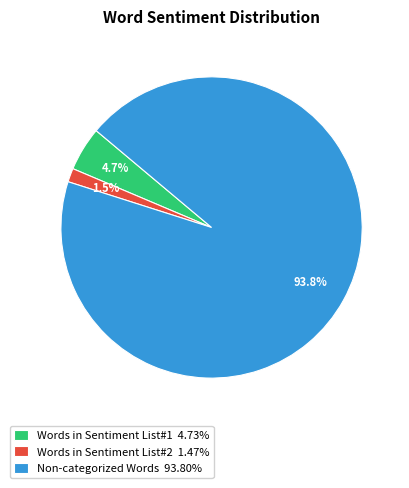

What percentage do Words in Sentiment List#2 1.47% and Non-categorized Words 93.80% together represent?

95.3%